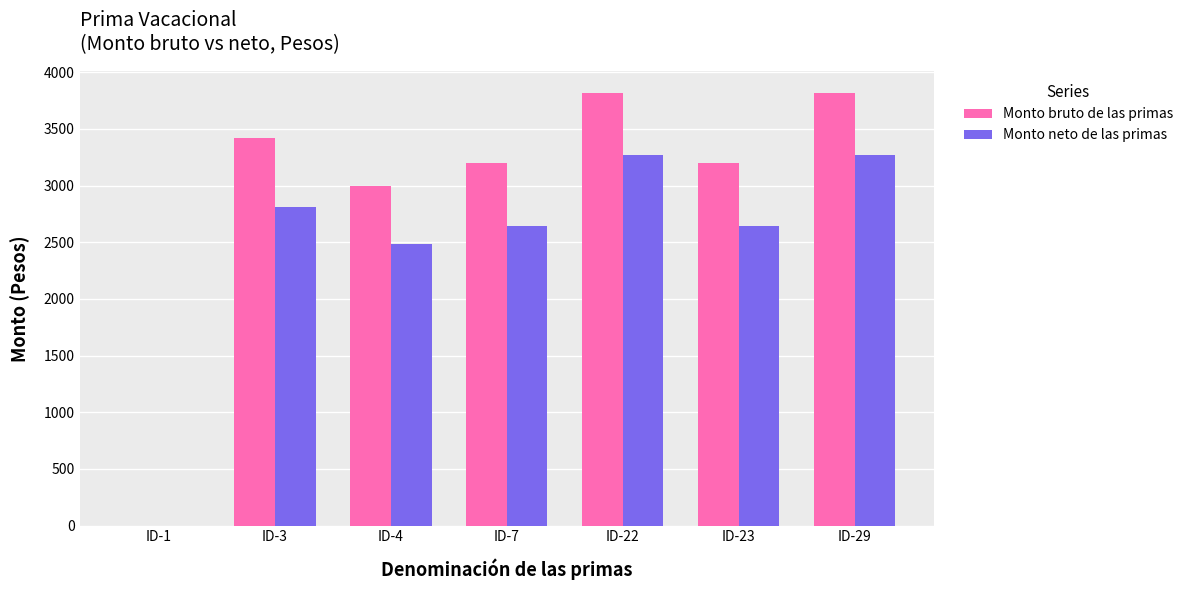

How many groups of bars are there?

7